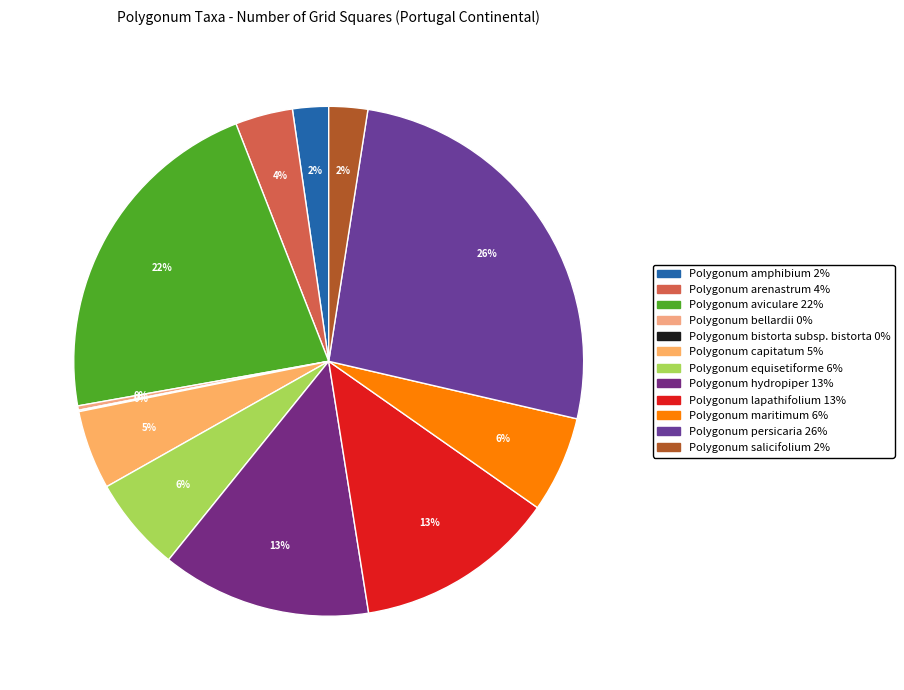

What portion of the pie excludes Polygonum lapathifolium?

87.2%